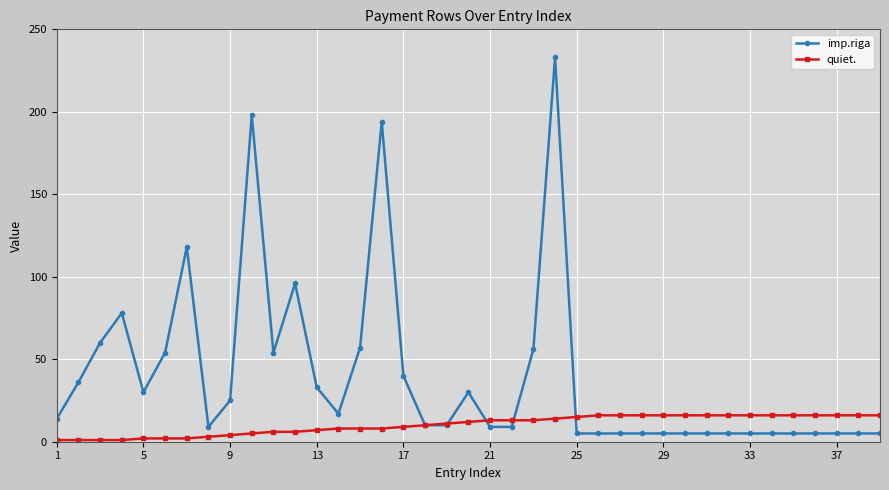

At how many categories does at least one series exceed 150?

3